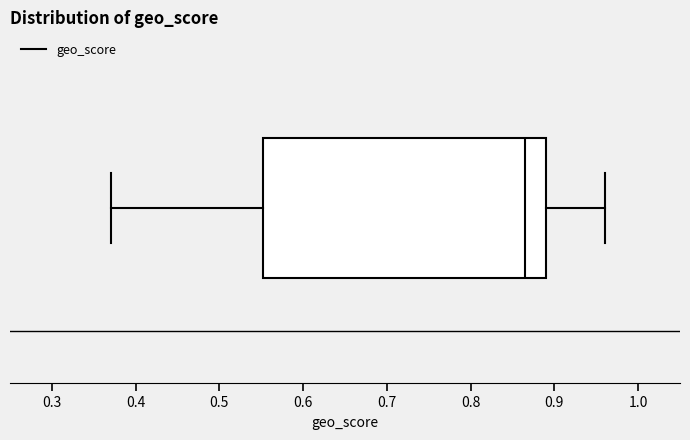

Read this box plot against the x-axis: the position of the median line, the range covered by the box, and the ends of both whiskers. The values are not printed on the chart, so give them approximately, as read against the axis.

median 0.87, box 0.55 to 0.89, whiskers 0.37 to 0.96